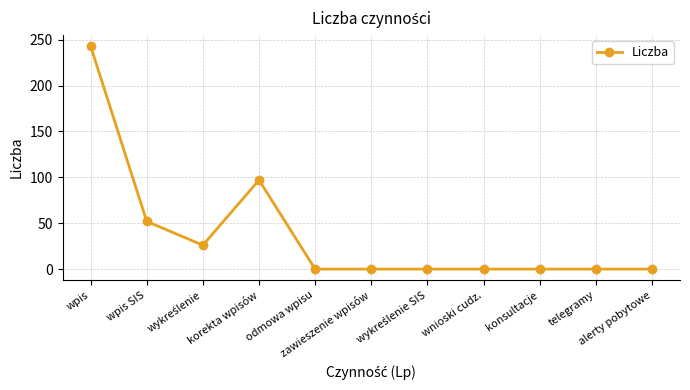

How many categories are shown in the chart?

11